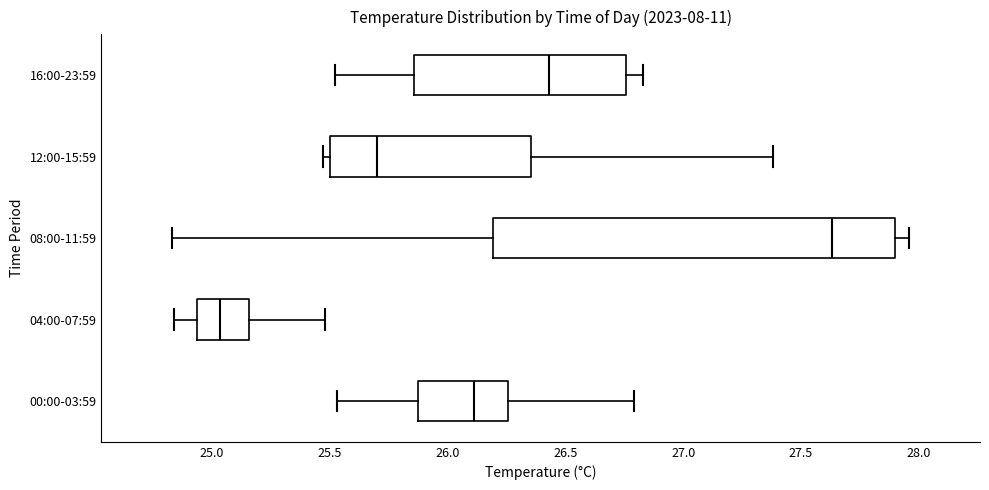

Comparing the boxes themselves (not the whiskers), which one is the widest?

08:00-11:59